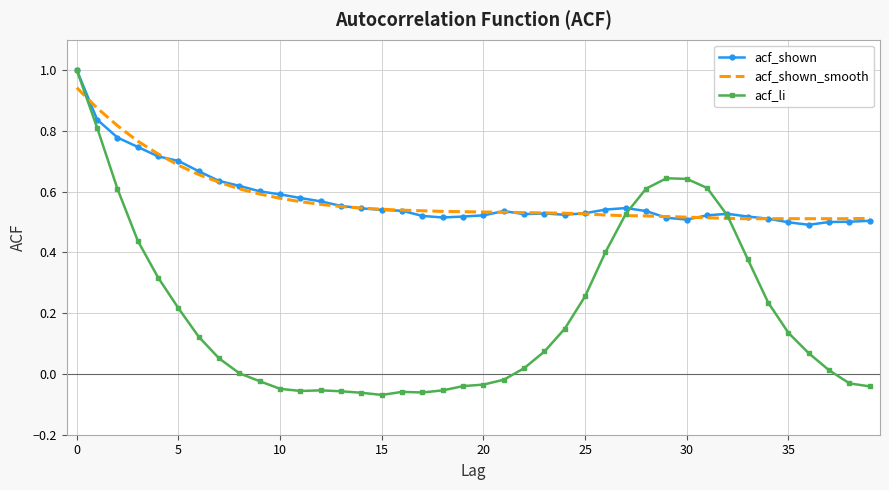

At how many categories does at least one series exceed 0?

40